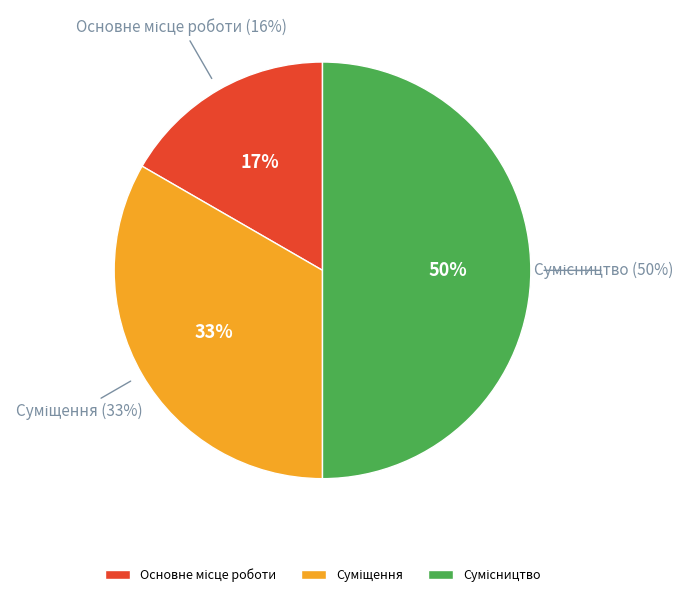

What percentage do Основне місце роботи and Суміщення together represent?

50.0%